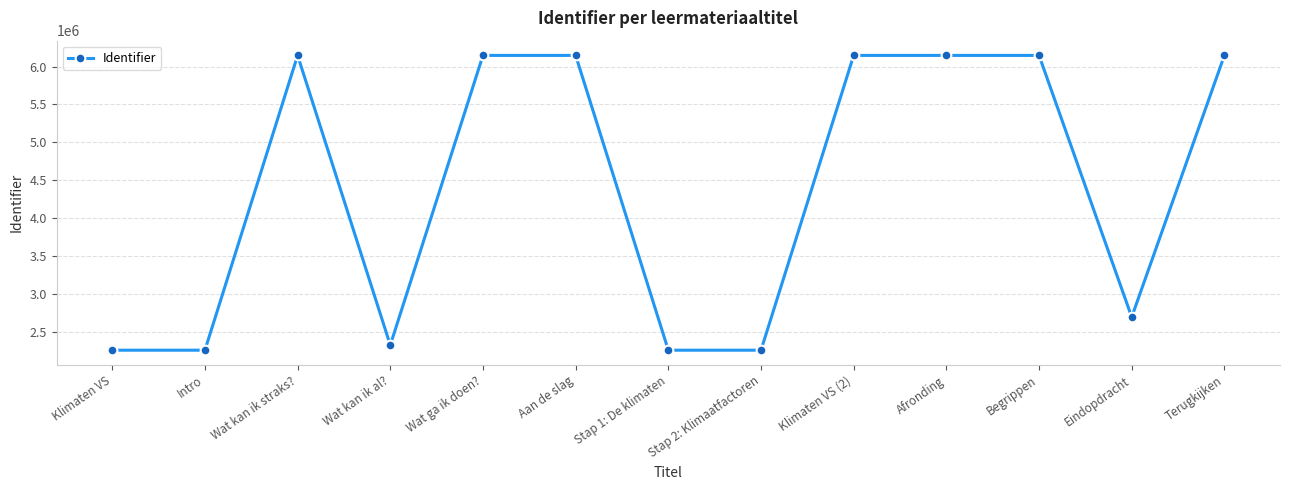

True or false: there are more than 2 points higher than both neighbors.

True